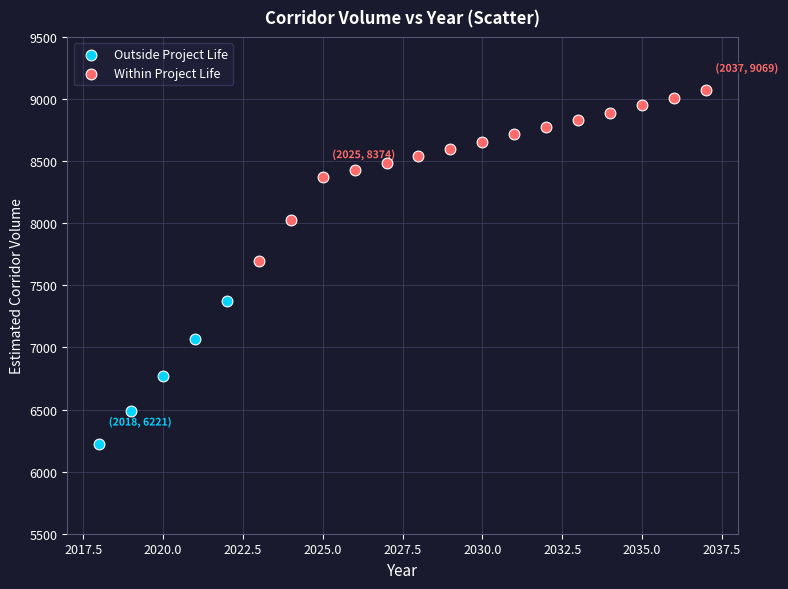

Which series contains the highest Y value?

Within Project Life